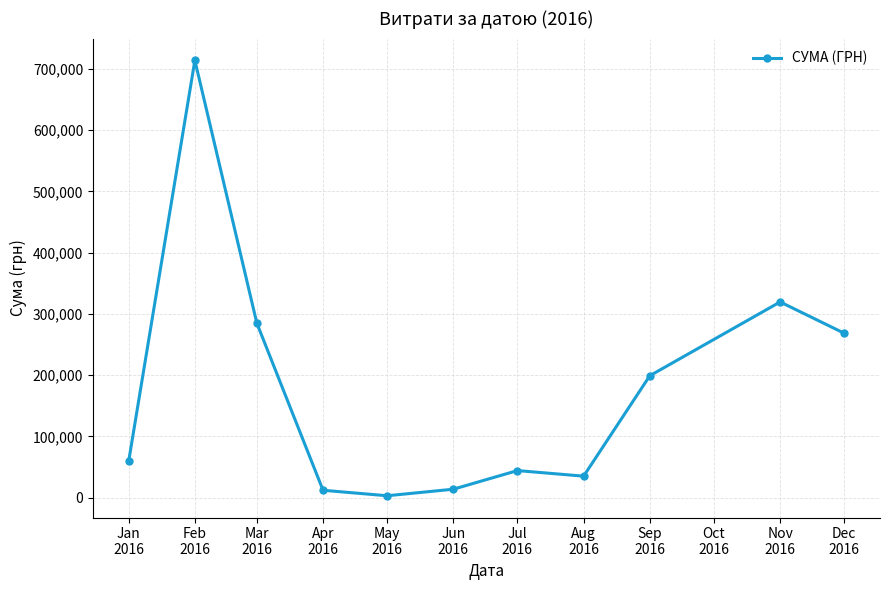

Is it true that the value at May
2016 is 3157.1?

True